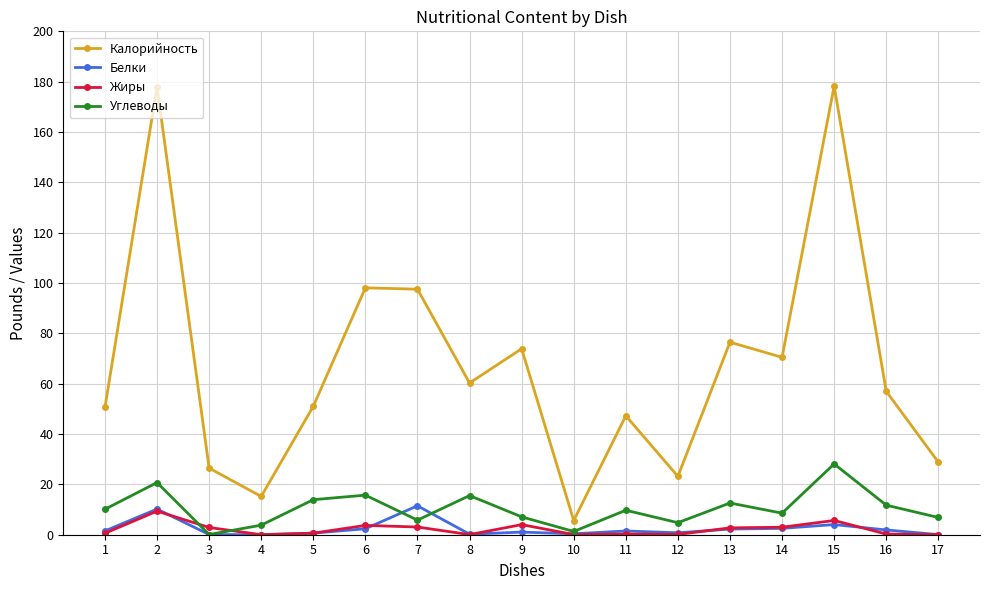

What is the average value of the Белки series?

2.4